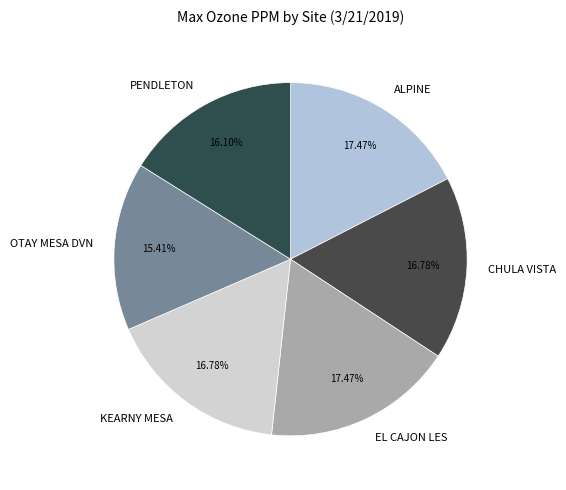

Which slice is the smallest?

OTAY MESA DVN